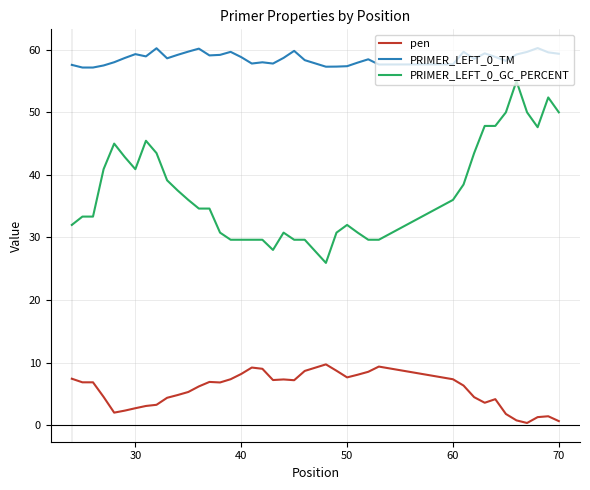

True or false: pen and PRIMER_LEFT_0_GC_PERCENT cross at least once.

False